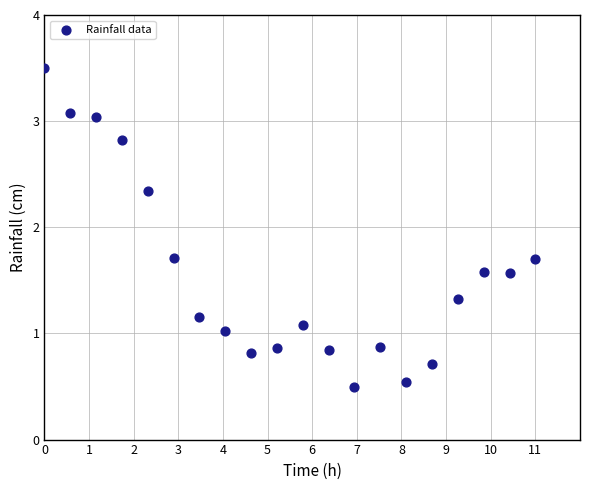

What is the range of X values (max minus min)?

11.0